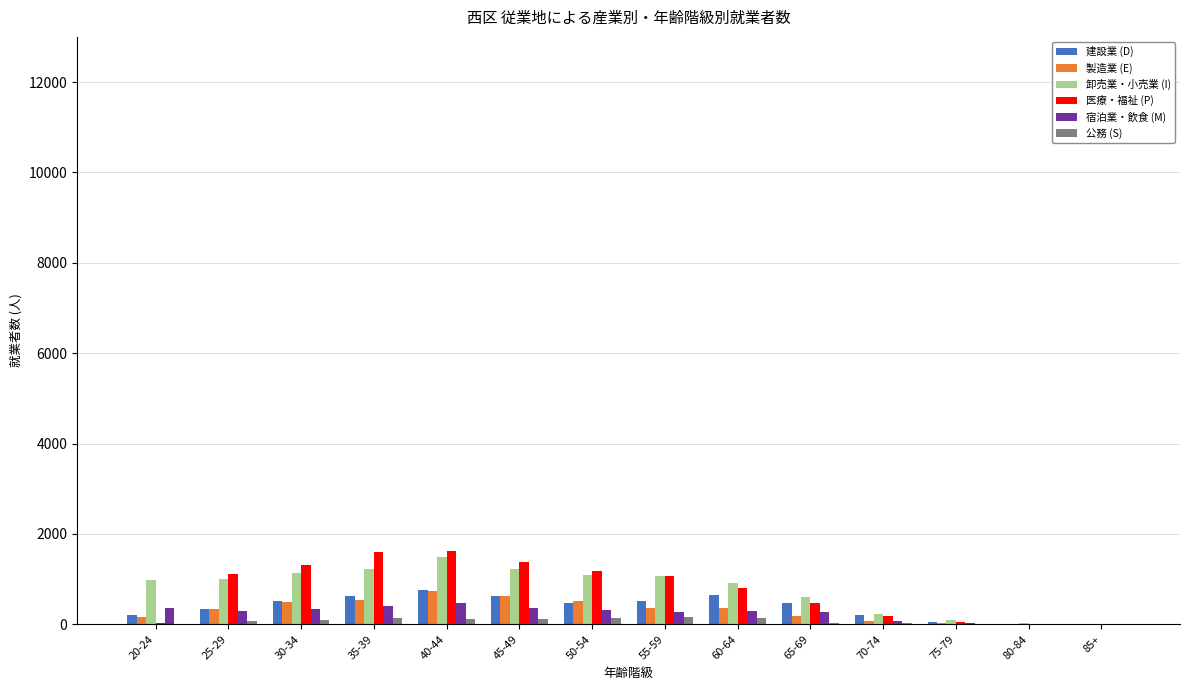

Where does the 医療・福祉 (P) series first go above 1060?

25-29